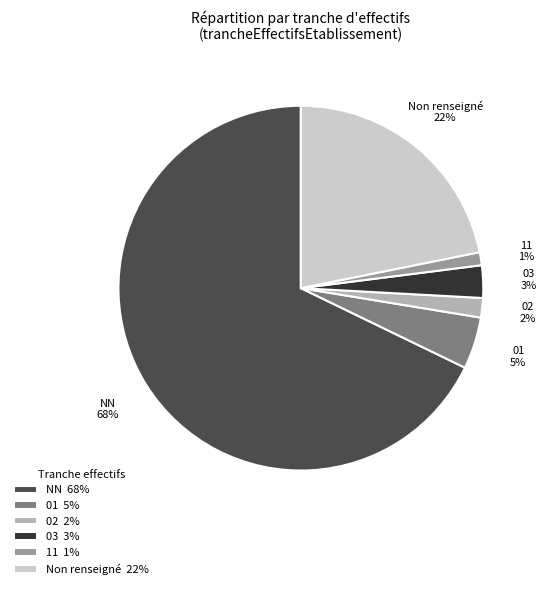

To the nearest percent, what is the average slice percentage?

17%